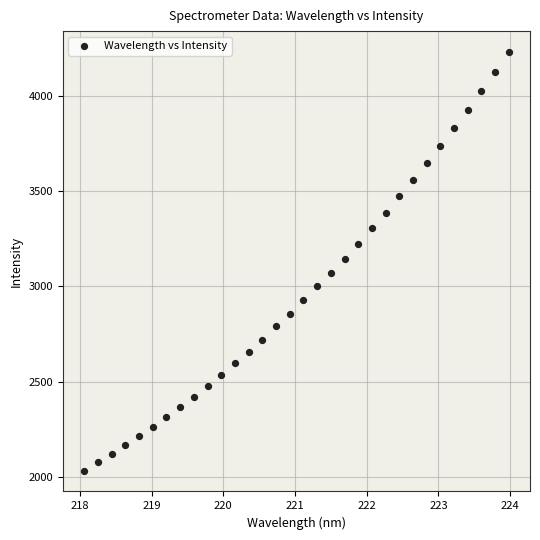

What is the range of Y values (max minus min)?

2194.4